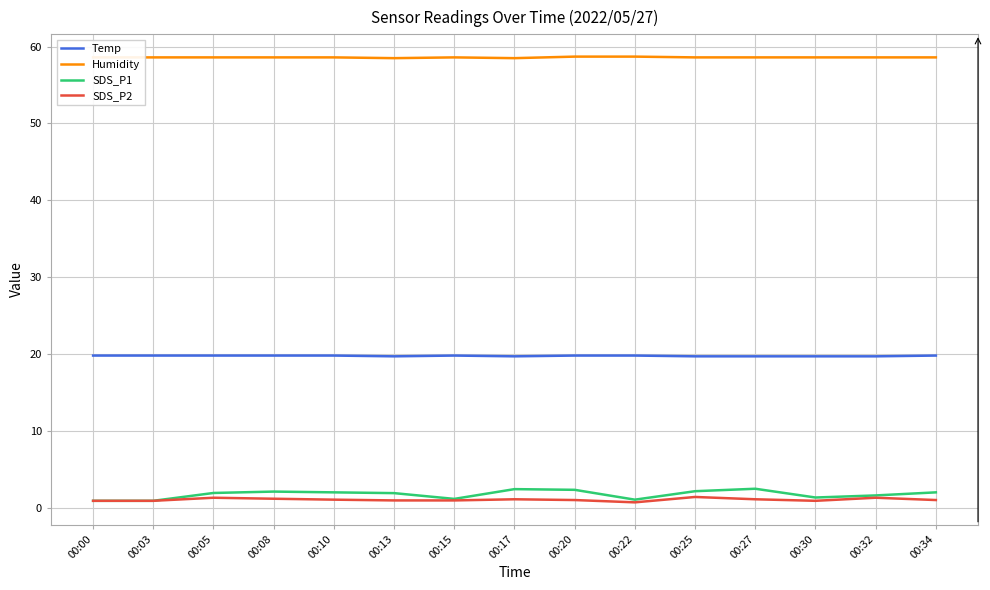

Which series has the largest total across all categories?

Humidity